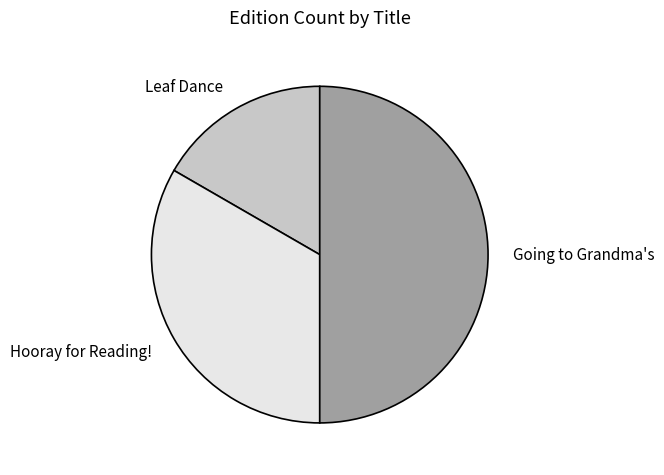

Is the sum of Hooray for Reading! and Going to Grandma's greater than half?

Yes